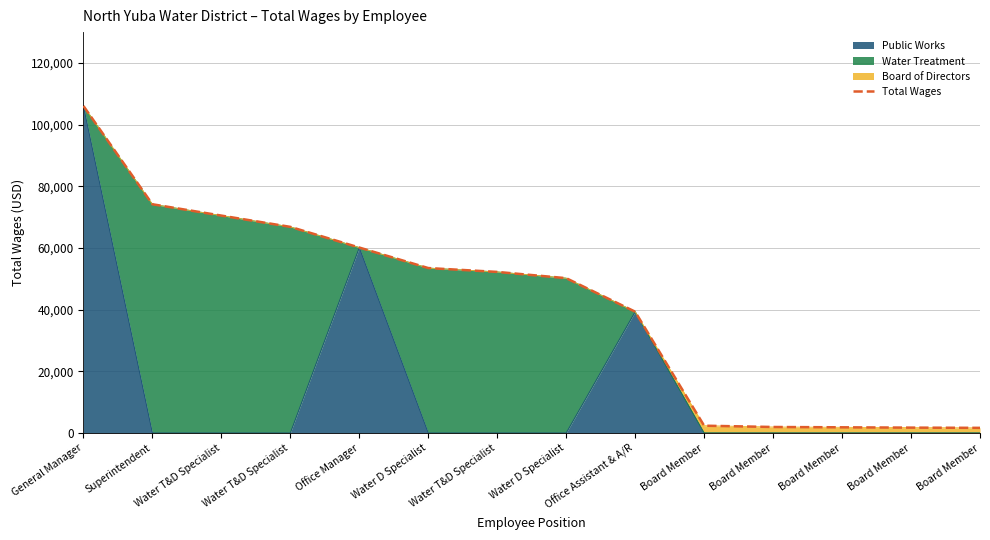

What is the change in value from Water D Specialist to Board Member?

-47850